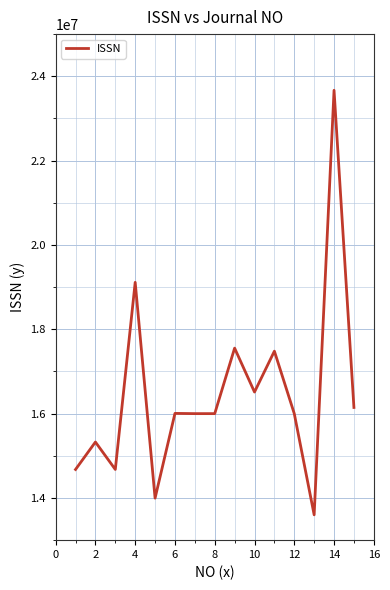

How many lines are shown in the chart?

1